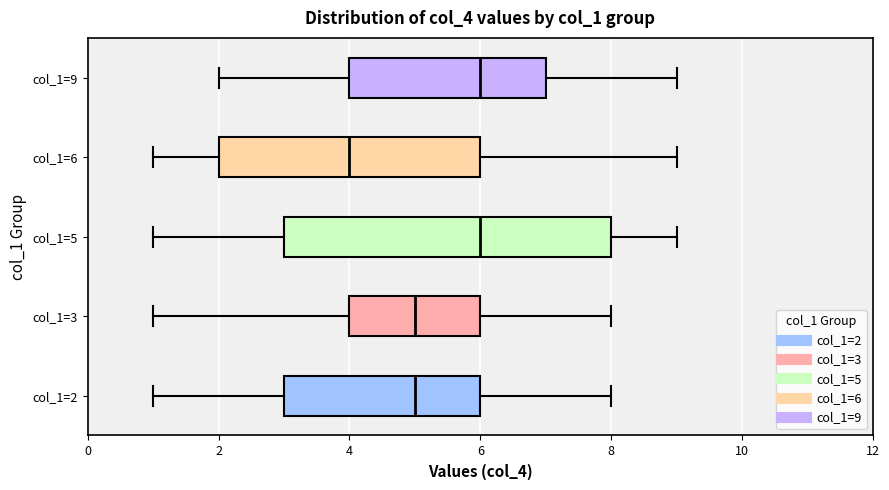

Which box's median line is the furthest to the left?

col_1=6